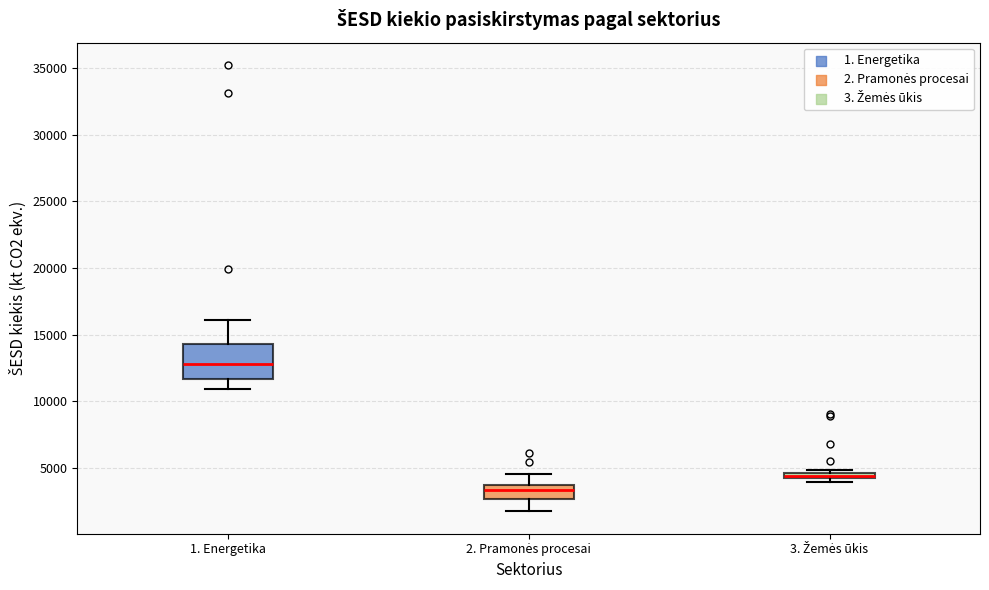

Which box is the tallest, from its lower edge to its upper edge?

1. Energetika